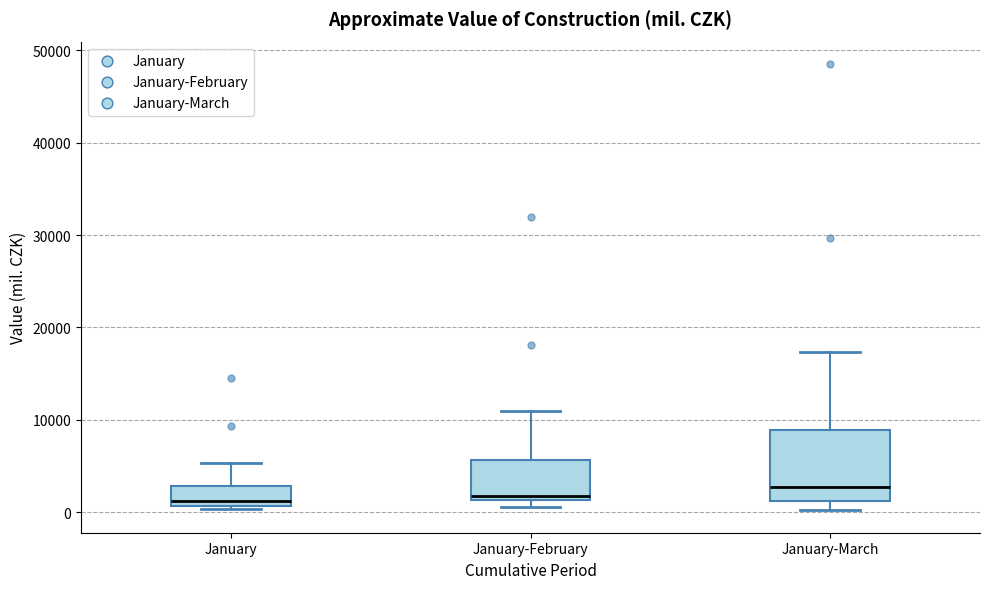

Where does the upper whisker of the box for January-February end on the y-axis? The values are not printed on the chart, so give them approximately, as read against the axis.

11000